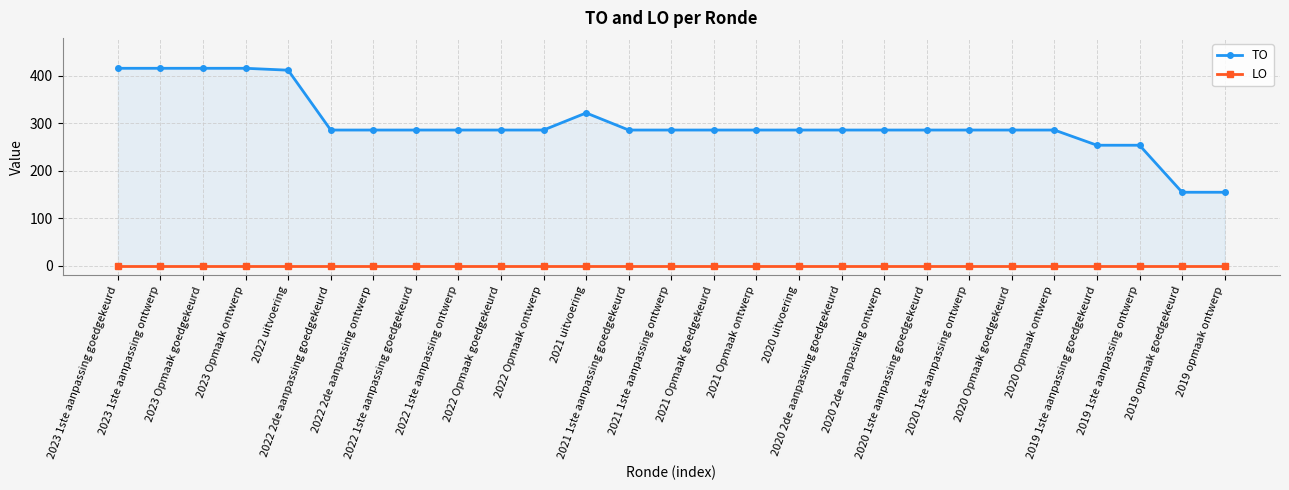

What is the sum of the TO values at 2023 Opmaak ontwerp and 2022 2de aanpassing goedgekeurd?

702